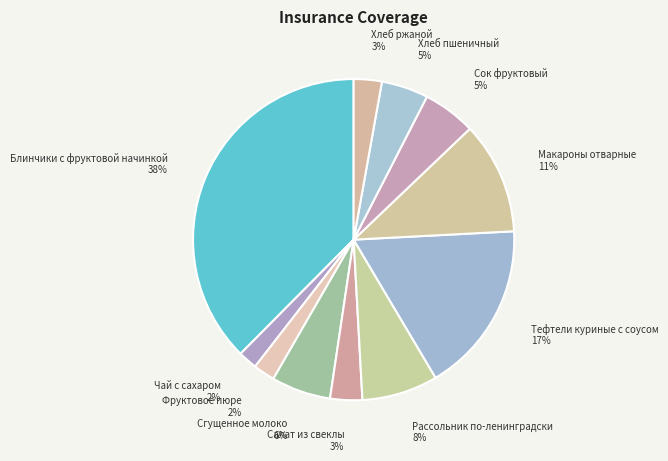

What percentage is the Блинчики с фруктовой начинкой slice, to the nearest percent?

38%